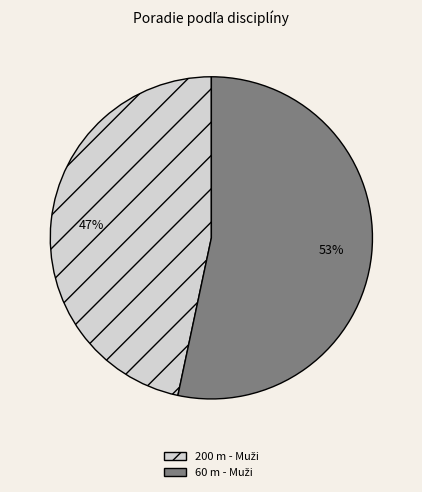

Is there a majority slice in this chart?

Yes